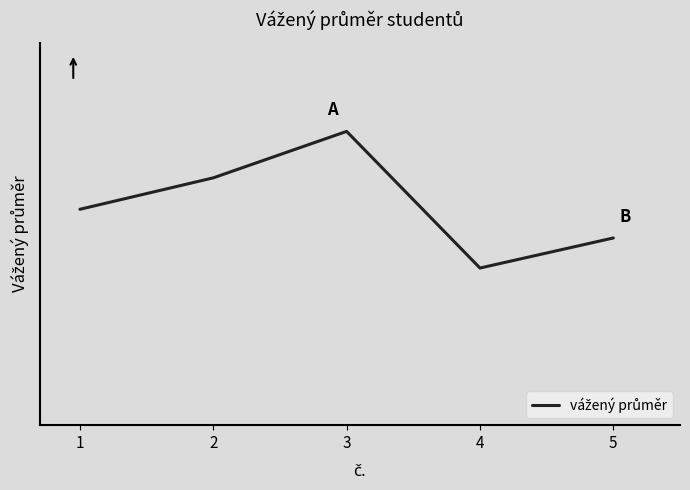

Approximately how many times larger is the value at 4 compared to 1?

0.7